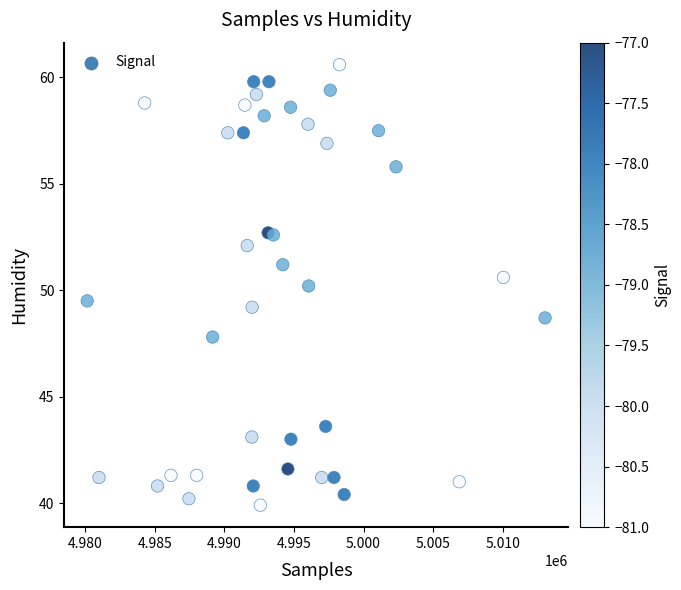

What is the range of Y values (max minus min)?

20.7